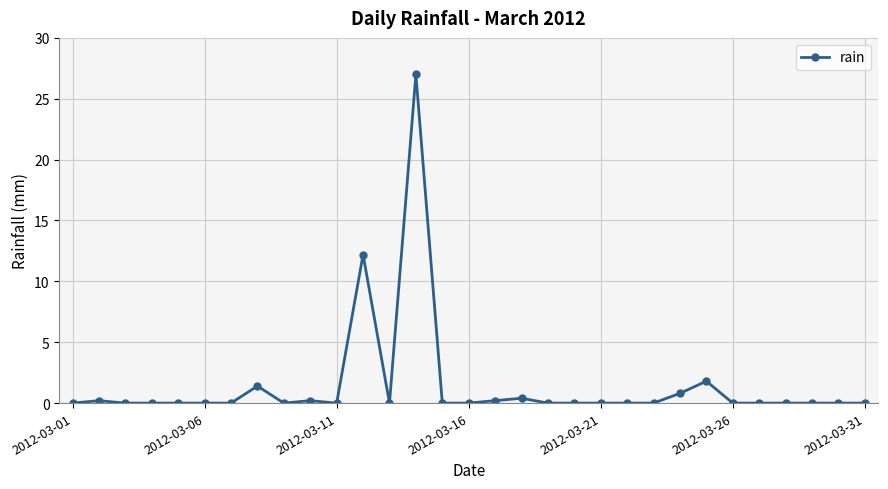

Does the chart display data point markers on the line(s)?

Yes